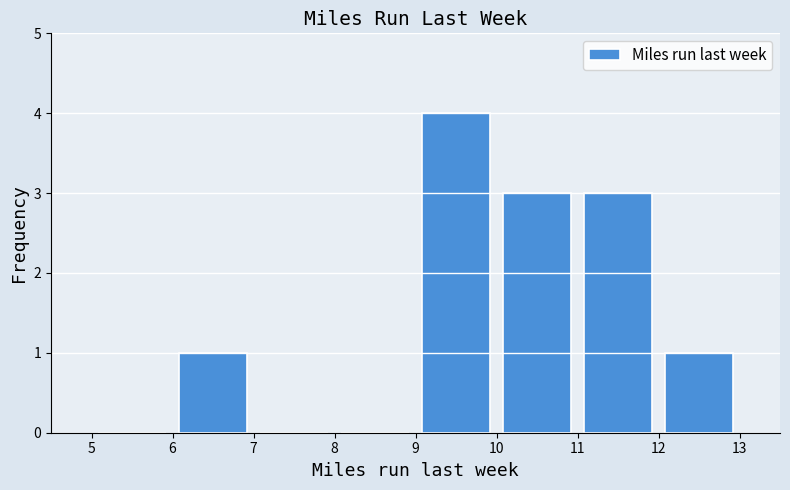

Over which range of the x-axis is the bar tallest?

9 to 10